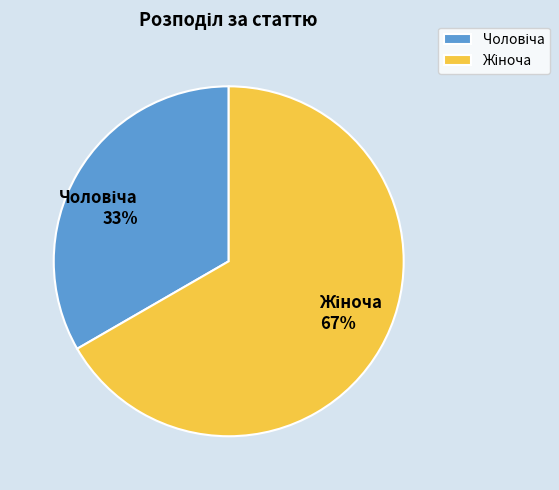

How many slices are in this pie chart?

2